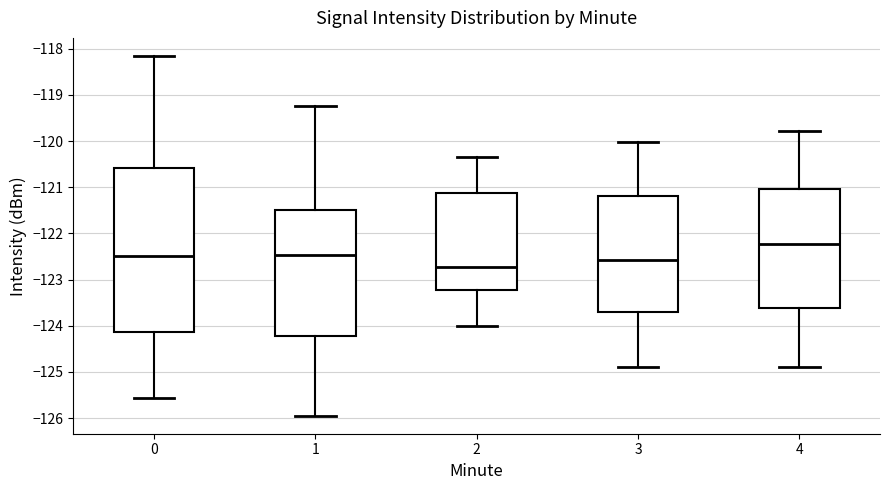

Reading left to right, transcribe this box plot: for each box, give where its median line is, the range the box spans, and where its two whiskers end, as read against the y-axis. The values are not printed on the chart, so give them approximately, as read against the axis.

0: median -122.5, box -124.1 to -120.6, whiskers -125.6 to -118.2
1: median -122.5, box -124.2 to -121.5, whiskers -125.9 to -119.2
2: median -122.7, box -123.2 to -121.1, whiskers -124.0 to -120.3
3: median -122.6, box -123.7 to -121.2, whiskers -124.9 to -120.0
4: median -122.2, box -123.6 to -121.0, whiskers -124.9 to -119.8